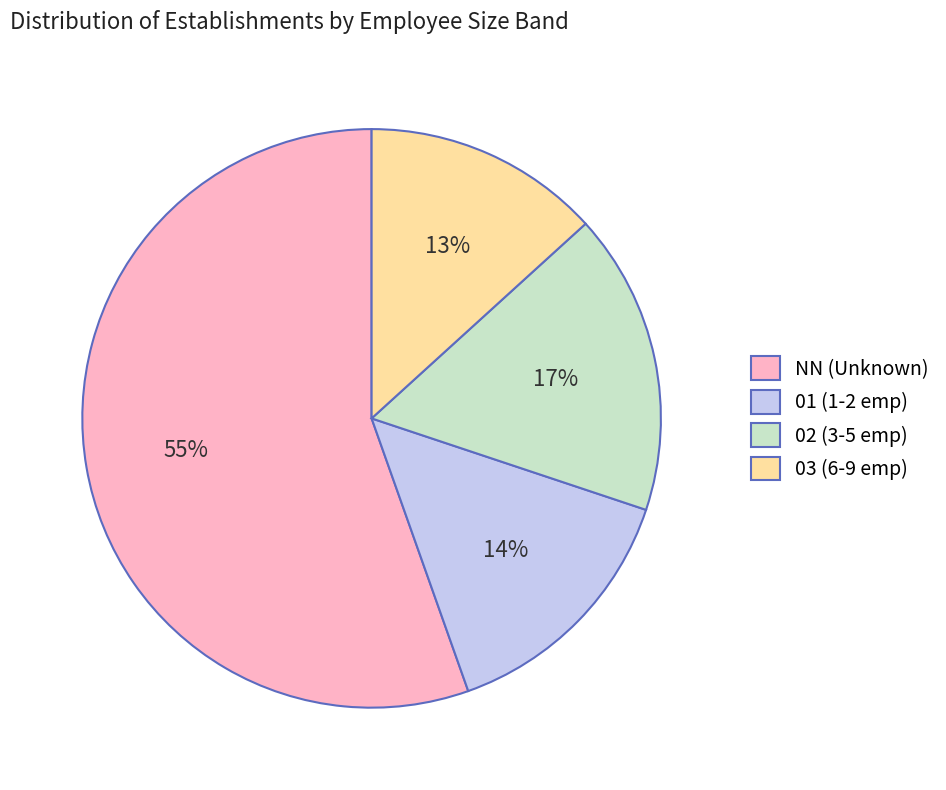

Combined, do 02 (3-5 emp) and 01 (1-2 emp) account for over 50%?

No